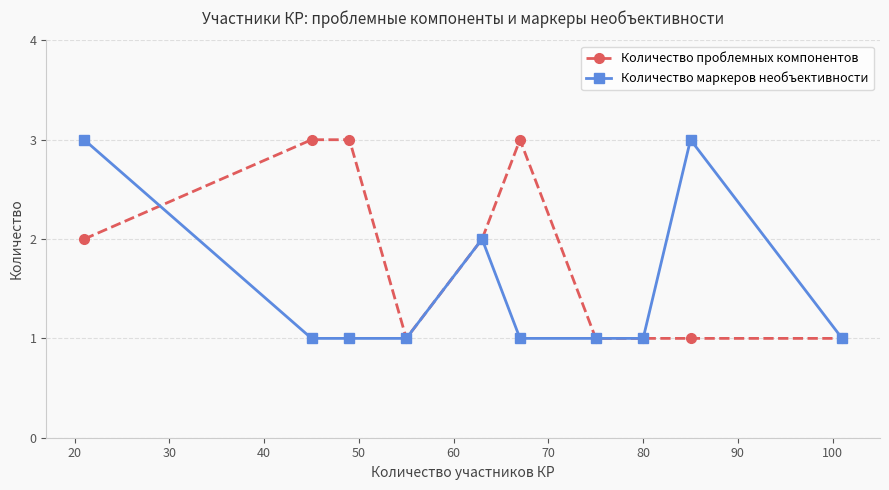

How many data points does each series have?

10